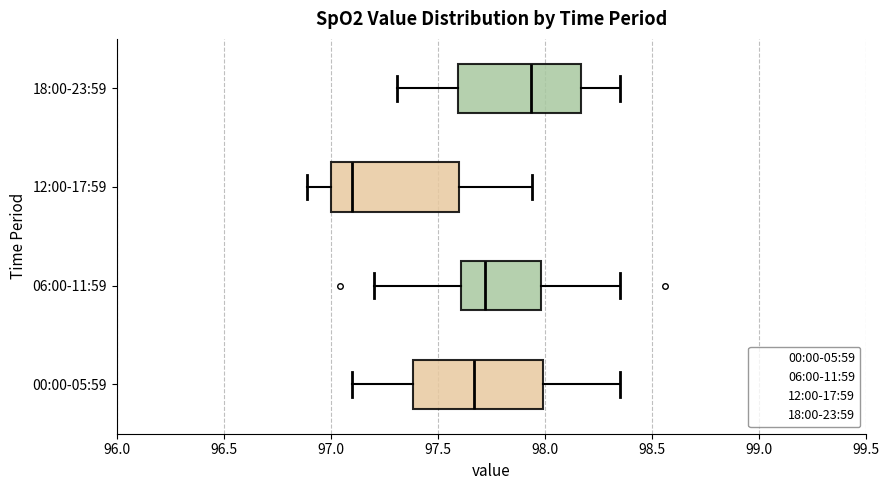

Reading bottom to top, transcribe this box plot: for each box, give where its median line is, the range the box spans, and where its two whiskers end, as read against the x-axis. The values are not printed on the chart, so give them approximately, as read against the axis.

00:00-05:59: median 97.65, box 97.40 to 98.00, whiskers 97.10 to 98.35
06:00-11:59: median 97.70, box 97.60 to 98.00, whiskers 97.20 to 98.35
12:00-17:59: median 97.10, box 97.00 to 97.60, whiskers 96.90 to 97.95
18:00-23:59: median 97.95, box 97.60 to 98.15, whiskers 97.30 to 98.35